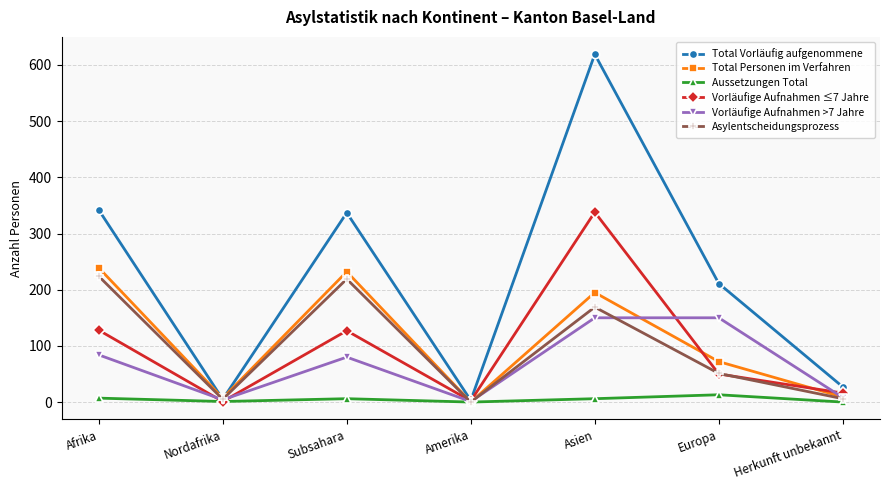

At which label is Total Vorläufig aufgenommene closest to 311?

Subsahara